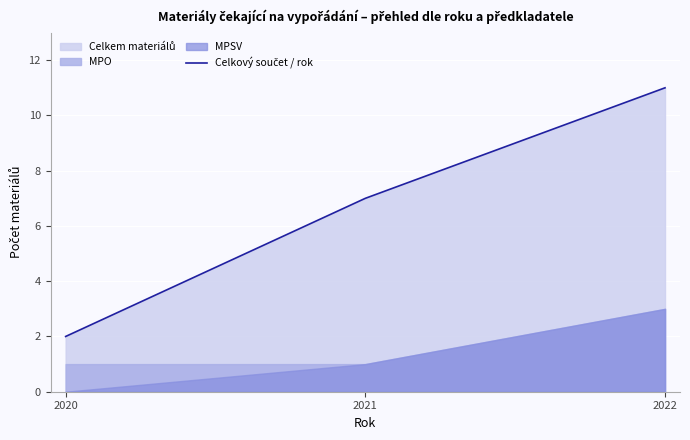

What is the value of the 1st point from the left?

2